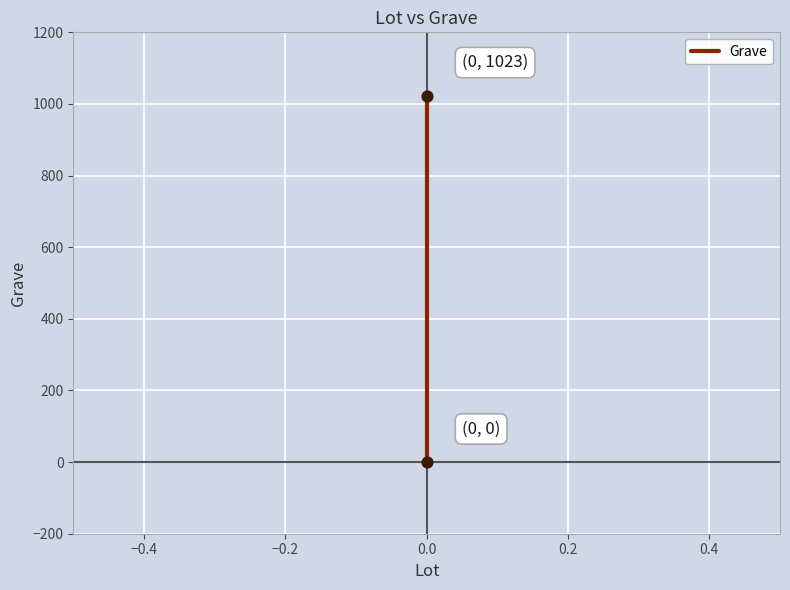

Which has a higher value, −0.2 or −0.4?

−0.2